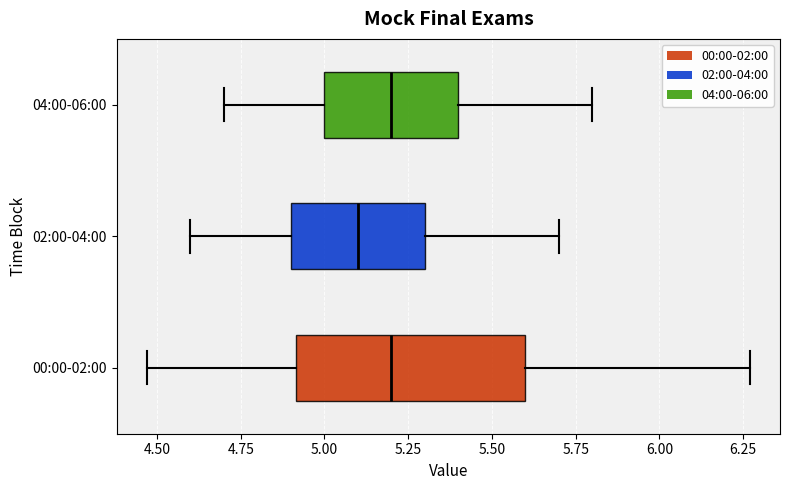

Reading bottom to top, read every box against the x-axis: the position of its median line, the range the box covers, and the ends of its whiskers. The values are not printed on the chart, so give them approximately, as read against the axis.

00:00-02:00: median 5.20, box 4.90 to 5.60, whiskers 4.45 to 6.25
02:00-04:00: median 5.10, box 4.90 to 5.30, whiskers 4.60 to 5.70
04:00-06:00: median 5.20, box 5.00 to 5.40, whiskers 4.70 to 5.80